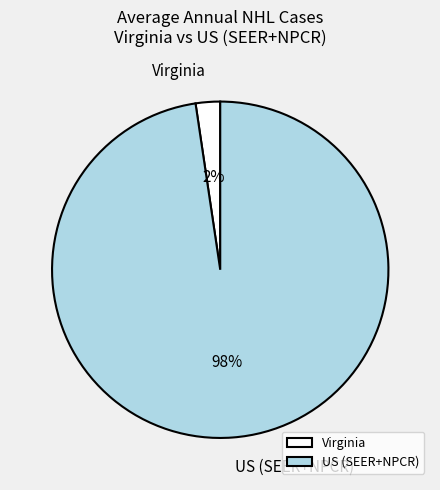

Does Virginia account for over 50% of the chart?

No